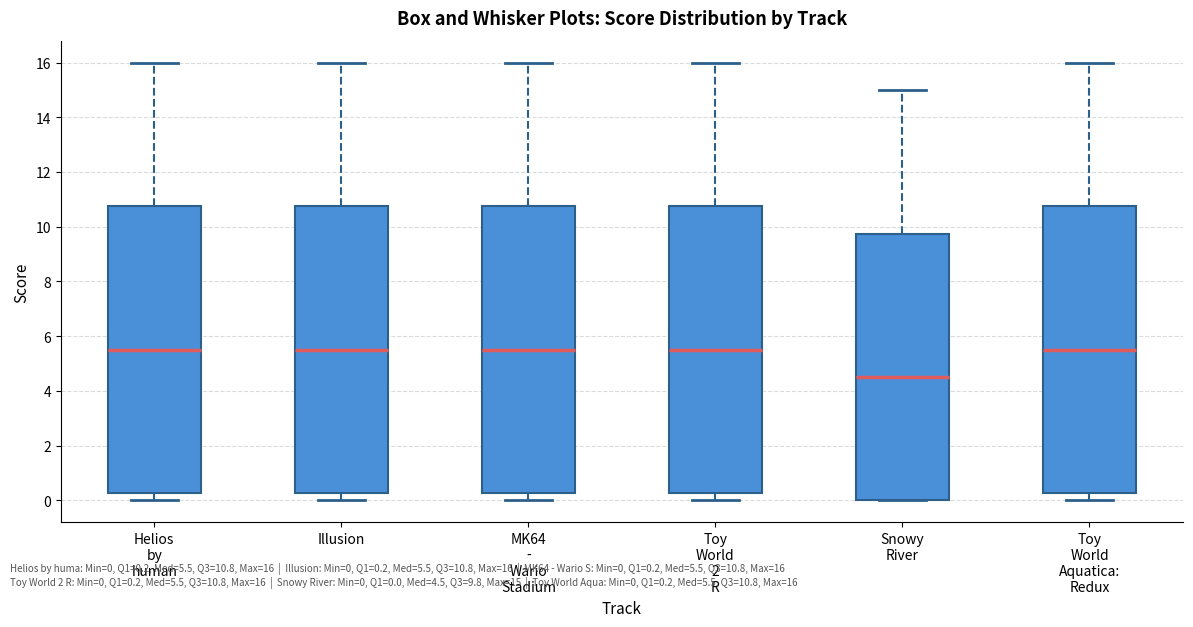

Where does the lower whisker of the box for Helios by human end on the y-axis? The values are not printed on the chart, so give them approximately, as read against the axis.

0.0